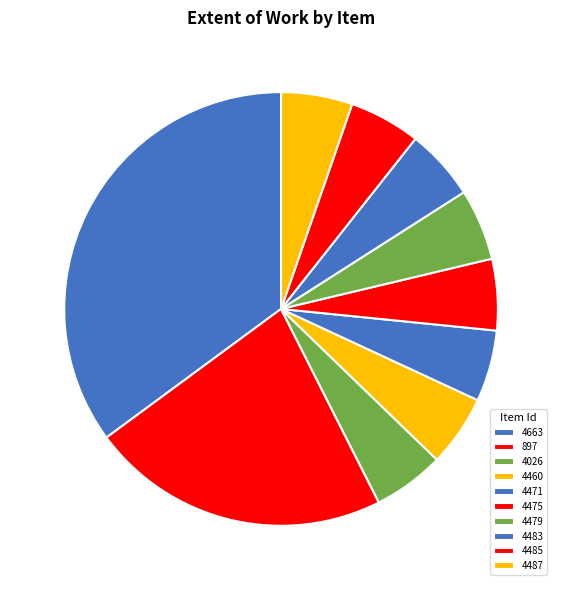

What is the largest slice in the pie chart?

4663